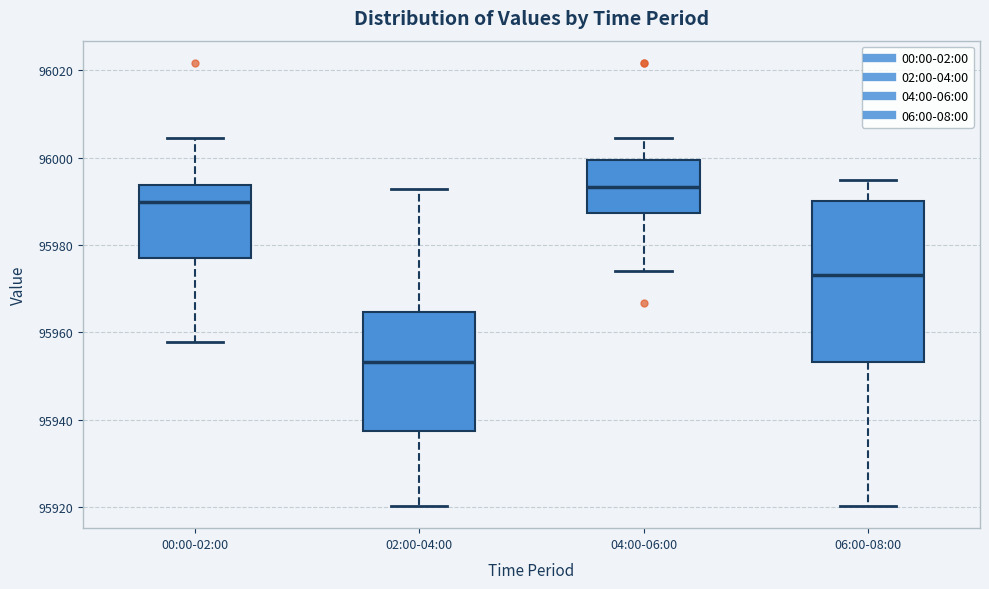

Reading left to right, read every box against the y-axis: the position of its median line, the range the box covers, and the ends of its whiskers. The values are not printed on the chart, so give them approximately, as read against the axis.

00:00-02:00: median 95990, box 95976 to 95994, whiskers 95958 to 96004
02:00-04:00: median 95954, box 95938 to 95964, whiskers 95920 to 95992
04:00-06:00: median 95994, box 95988 to 96000, whiskers 95974 to 96004
06:00-08:00: median 95974, box 95954 to 95990, whiskers 95920 to 95994